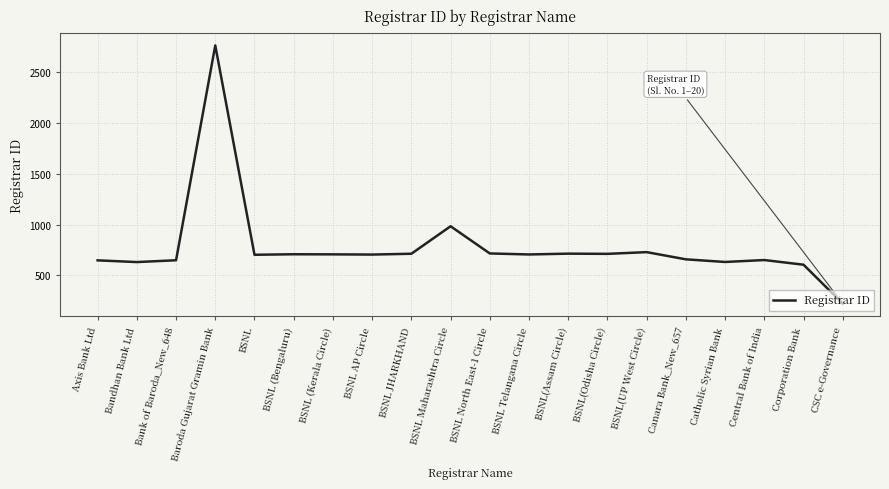

True or false: the data shows 712 at BSNL JHARKHAND.

True